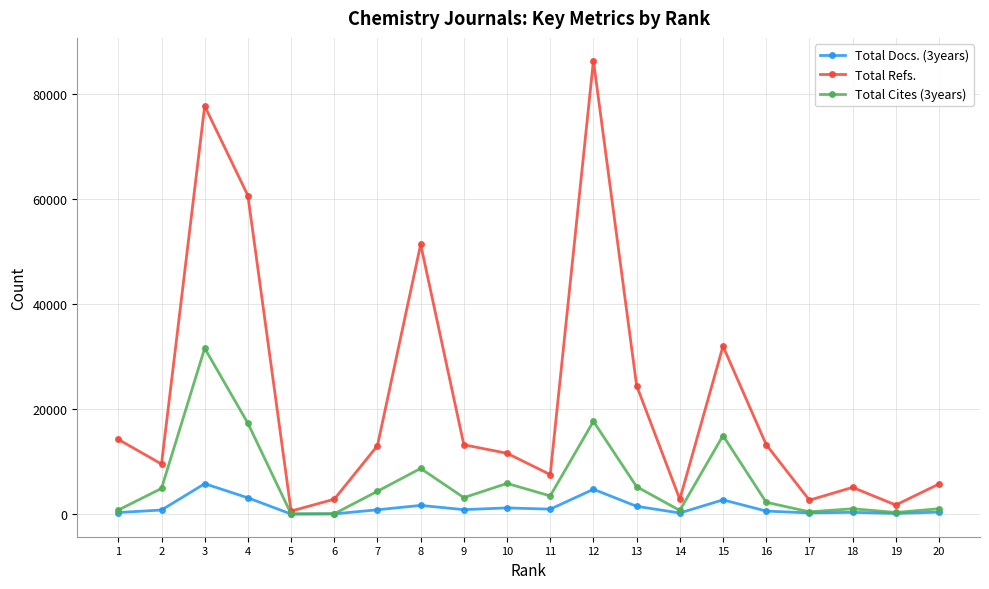

The value of Total Refs. at 16 is 13222. True or false?

True